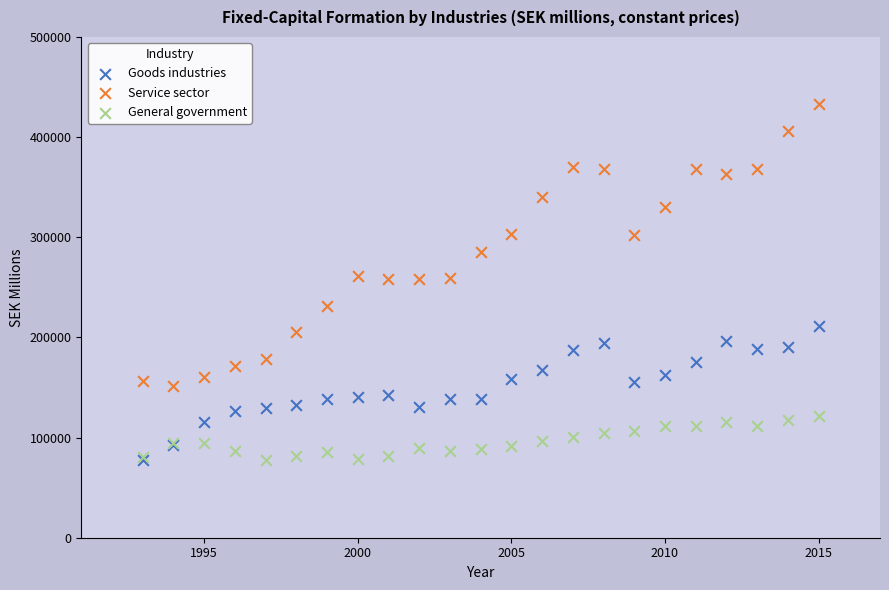

Which series contains the highest Y value?

Service sector